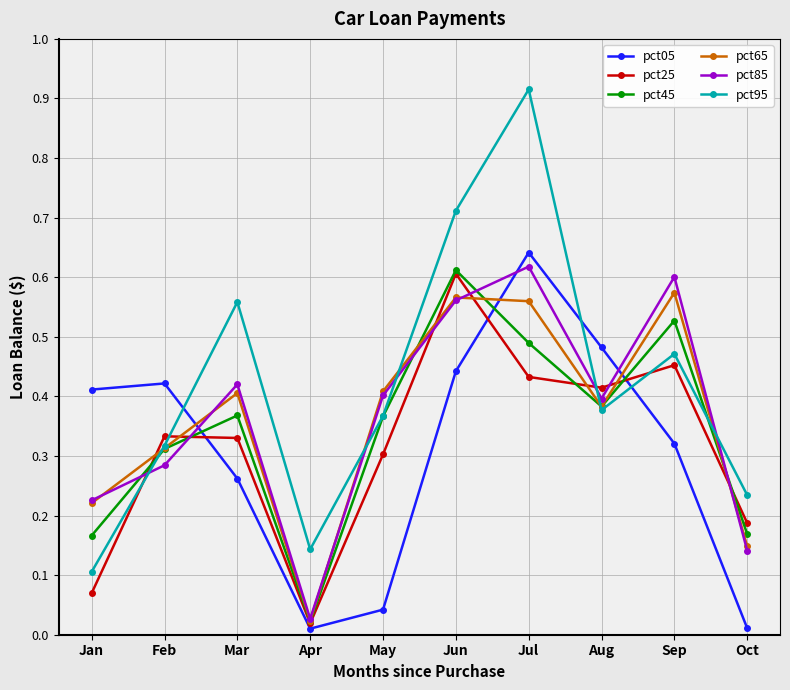

Which label corresponds to the largest value in the chart?

Jul